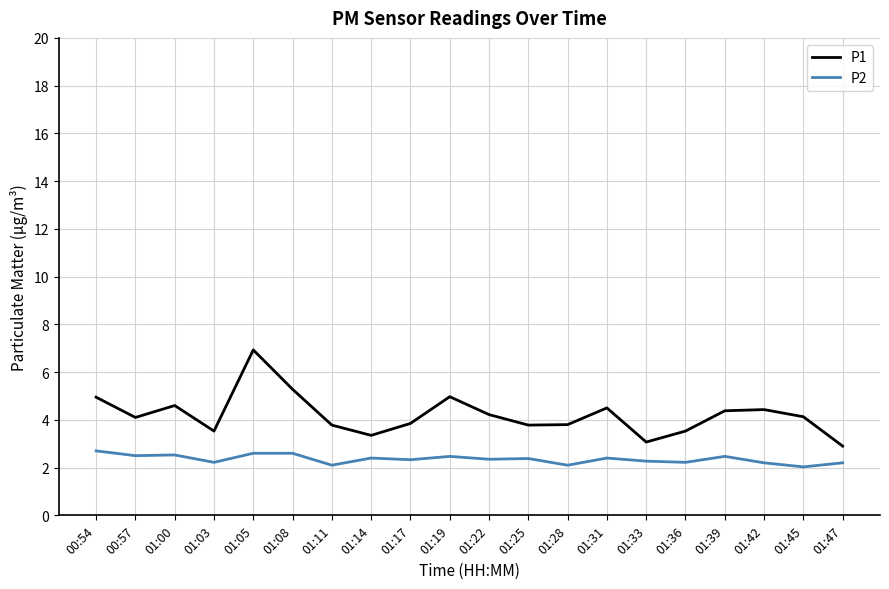

How many categories are shown in the chart?

20